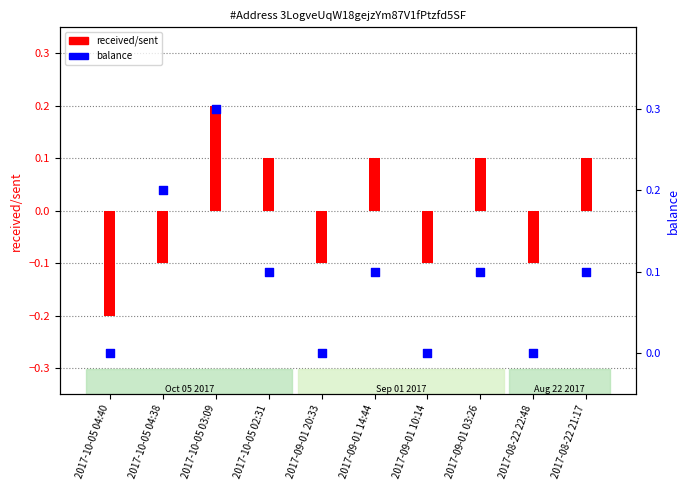

Which series has the largest total across all categories?

balance